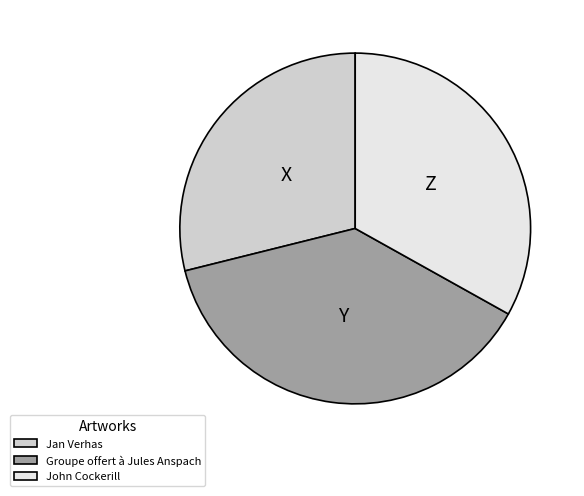

Is it true that John Cockerill is 33% of the pie?

True